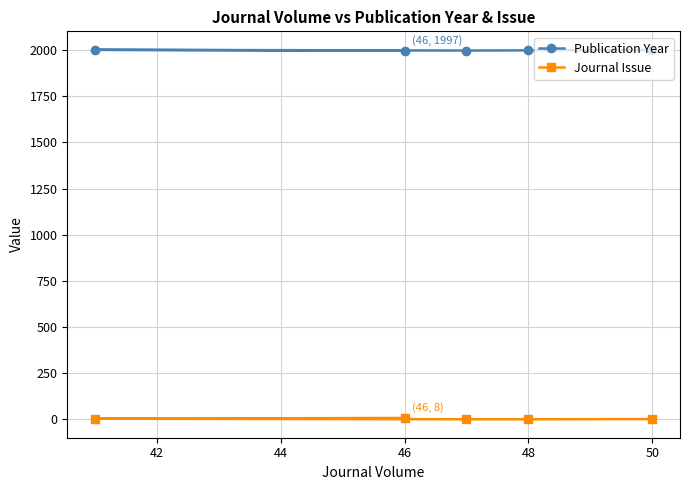

How many series are shown in this chart?

2